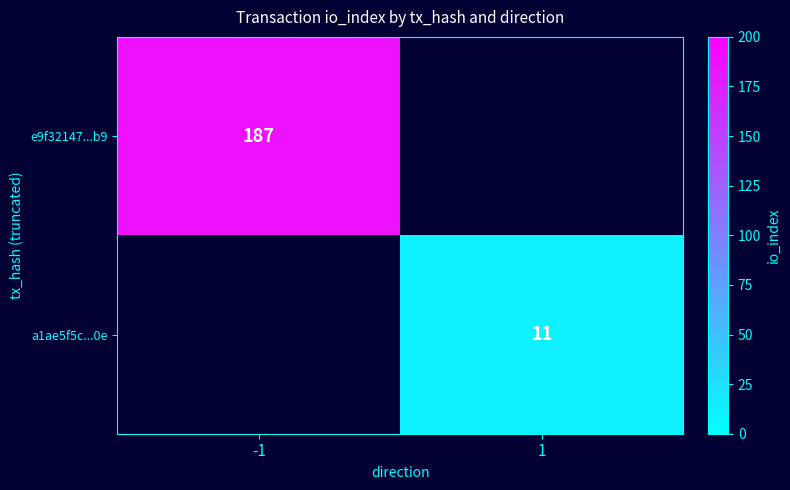

The value of e9f32147...b9 at -1 is 187.0. True or false?

True